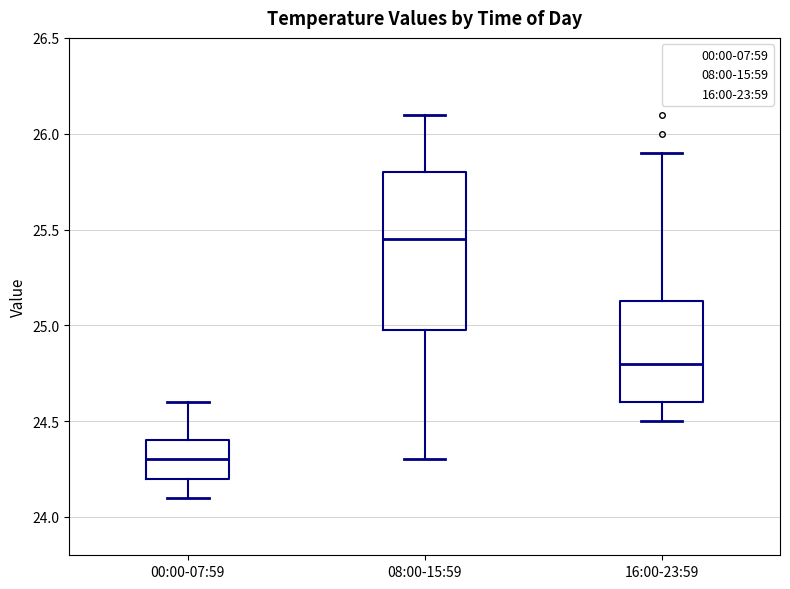

Which box is the tallest, from its lower edge to its upper edge?

08:00-15:59